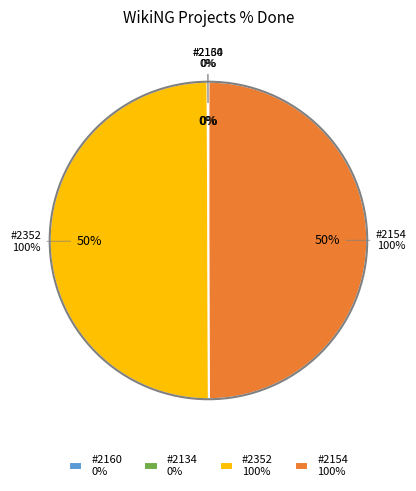

The 2160 slice represents 6% of the pie. True or false?

False